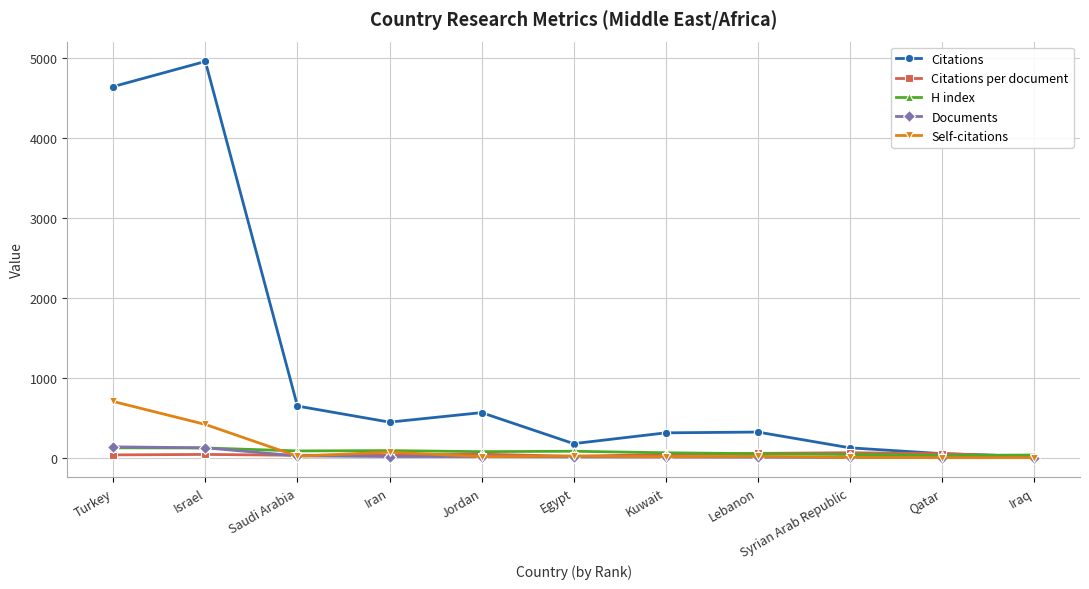

Where does the Documents series first go above 10?

Turkey